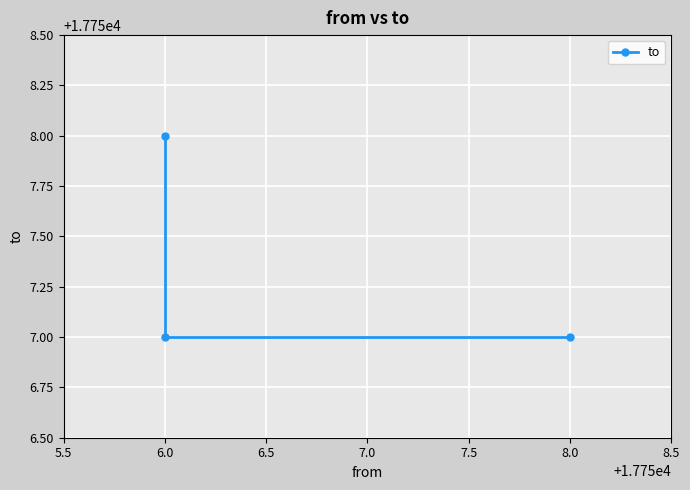

How many values exceed 17757?

1